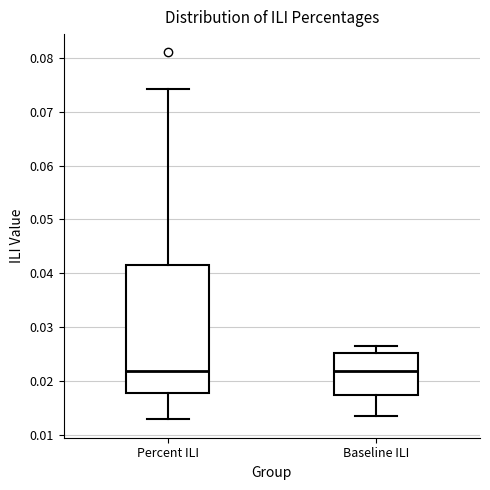

Reading left to right, read every box against the y-axis: the position of its median line, the range the box covers, and the ends of its whiskers. The values are not printed on the chart, so give them approximately, as read against the axis.

Percent ILI: median 0.022, box 0.018 to 0.042, whiskers 0.013 to 0.074
Baseline ILI: median 0.022, box 0.017 to 0.025, whiskers 0.013 to 0.027